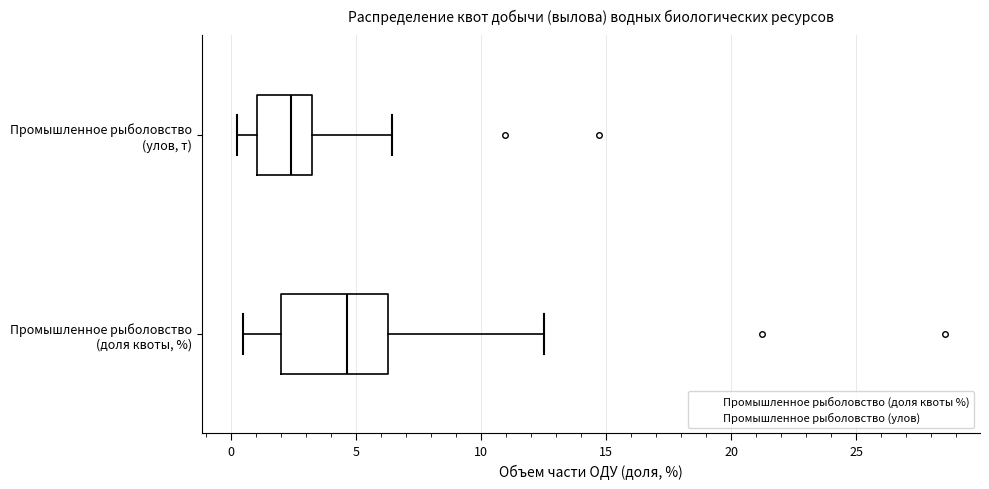

Reading bottom to top, read every box against the x-axis: the position of its median line, the range the box covers, and the ends of its whiskers. The values are not printed on the chart, so give them approximately, as read against the axis.

Промышленное рыболовство (доля квоты, %): median 4.5, box 2.0 to 6.5, whiskers 0.5 to 12.5
Промышленное рыболовство (улов, т): median 2.5, box 1.0 to 3.0, whiskers 0.0 to 6.5